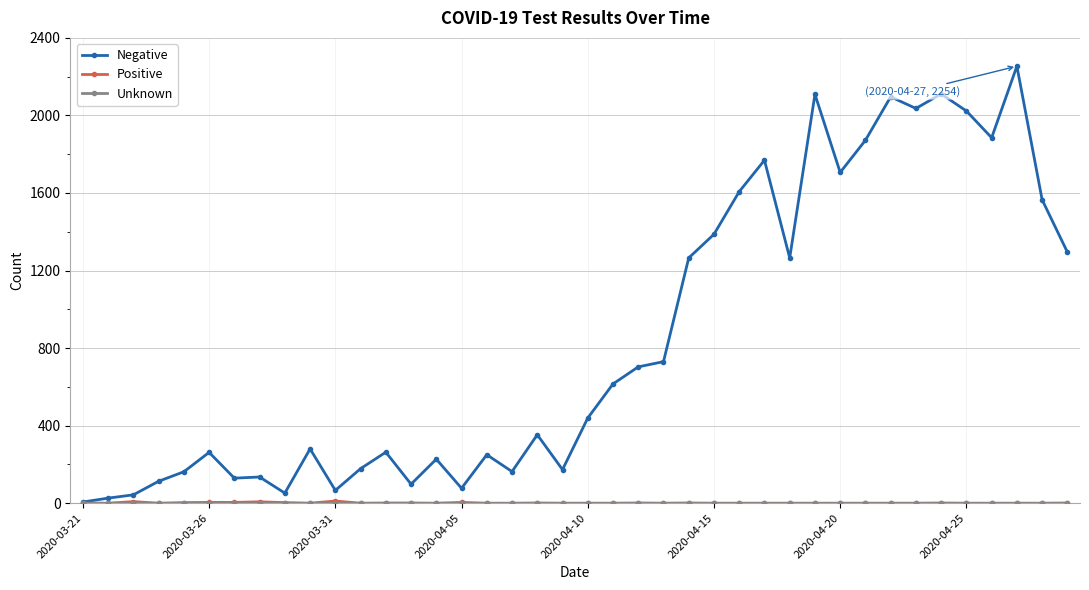

Which series has the largest range (max minus min)?

Negative